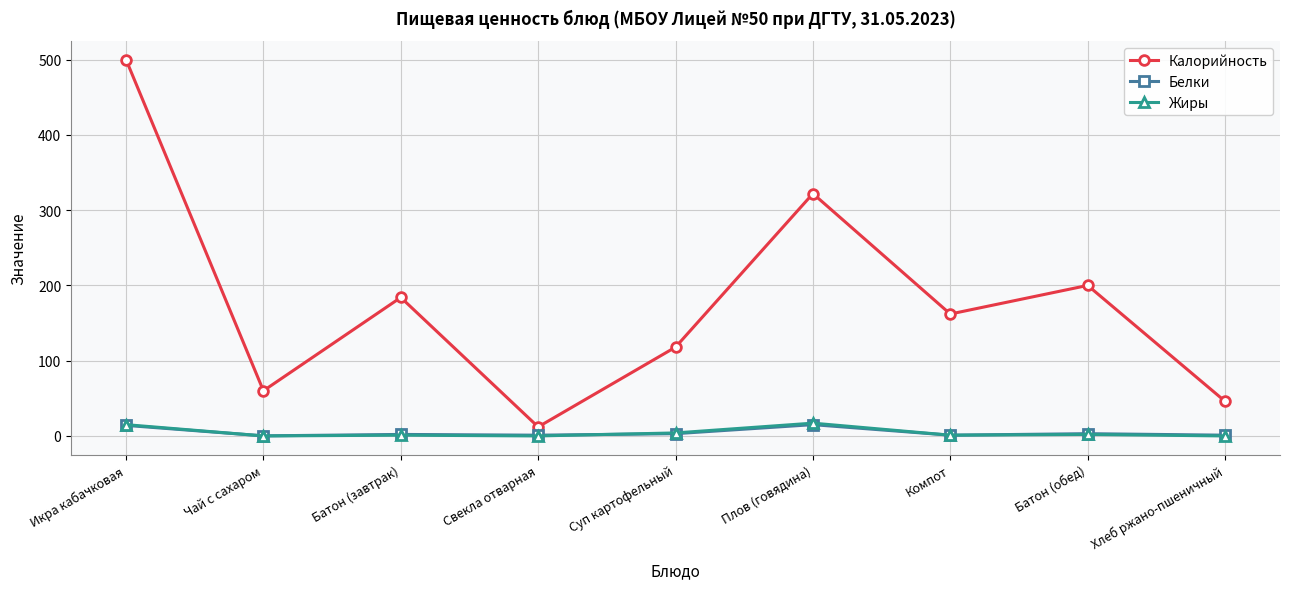

Which series has the widest spread of values?

Калорийность